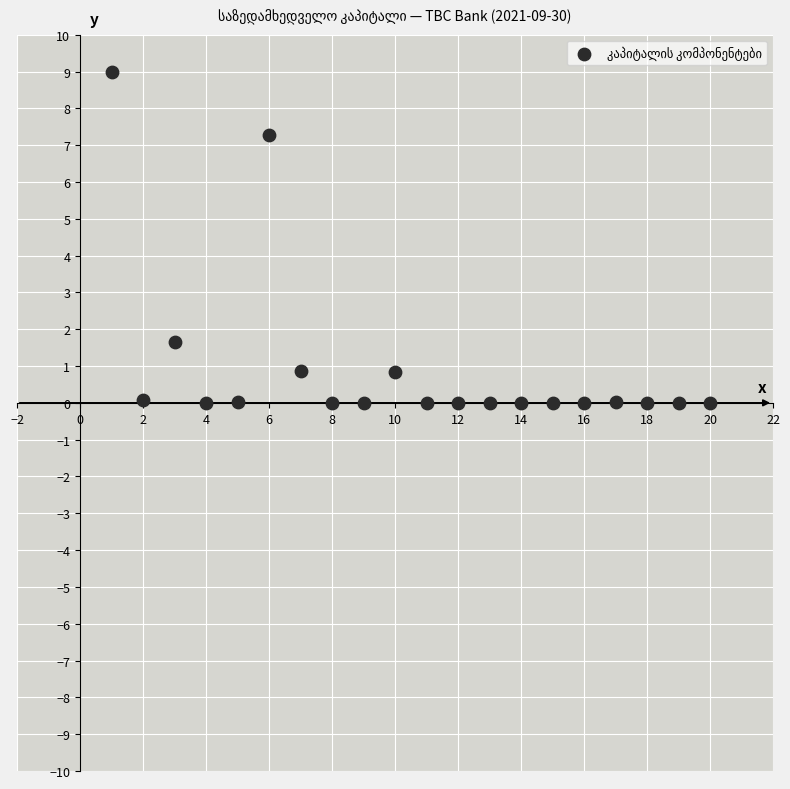

What is the range of X values (max minus min)?

19.0